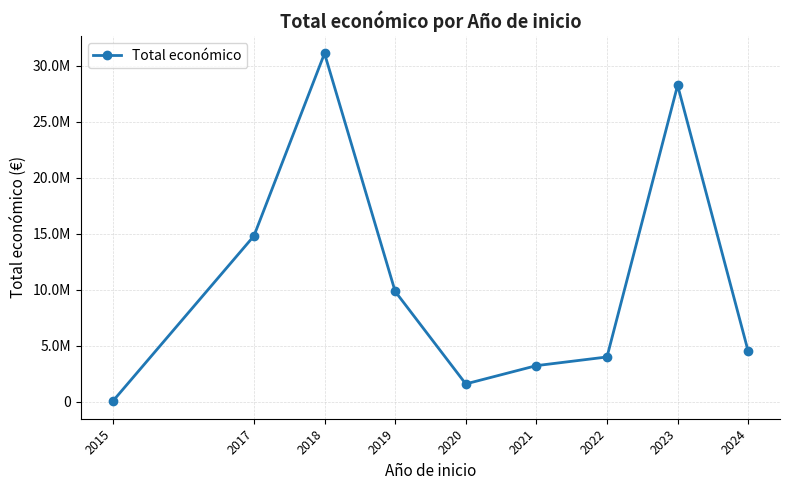

What is the difference between the maximum and second lowest values?

29543941